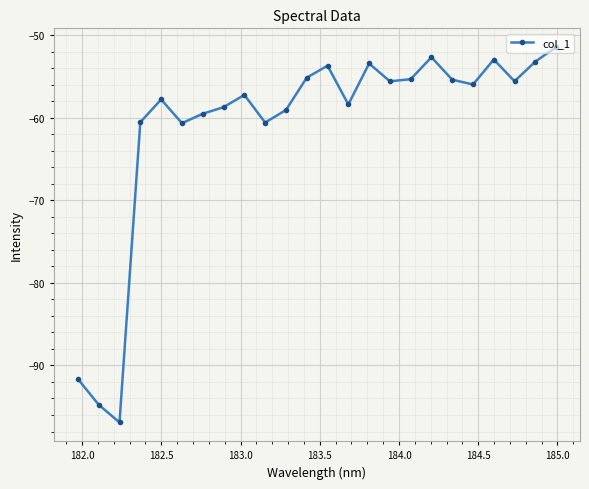

What is the difference between the second highest and second lowest values?

42.1